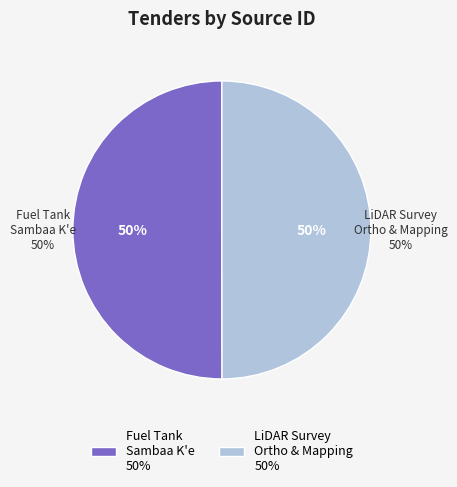

The LiDAR Survey, Ortho & Digital Mapping slice represents 61% of the pie. True or false?

False